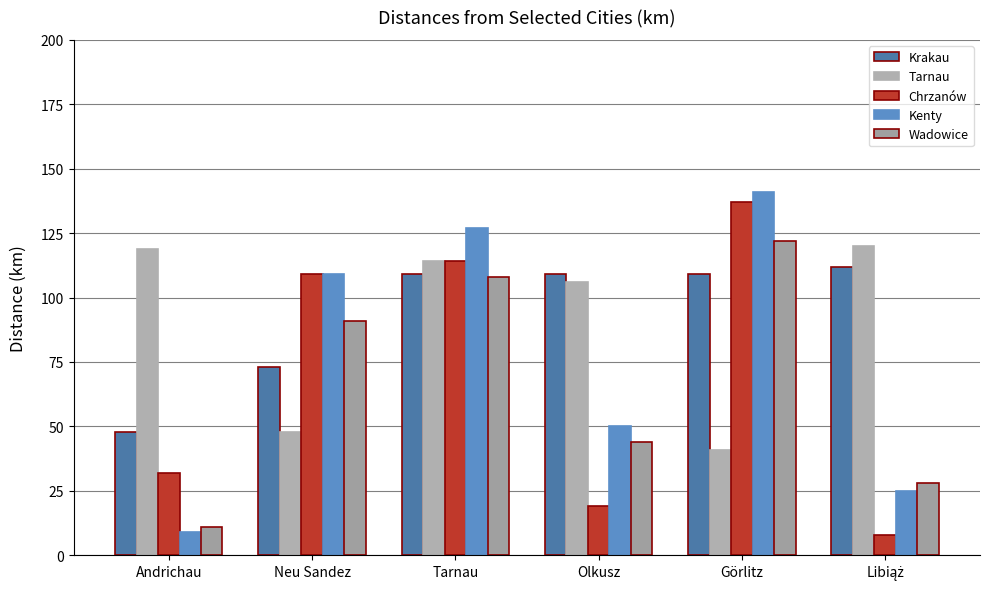

Count the number of data series in this chart.

5